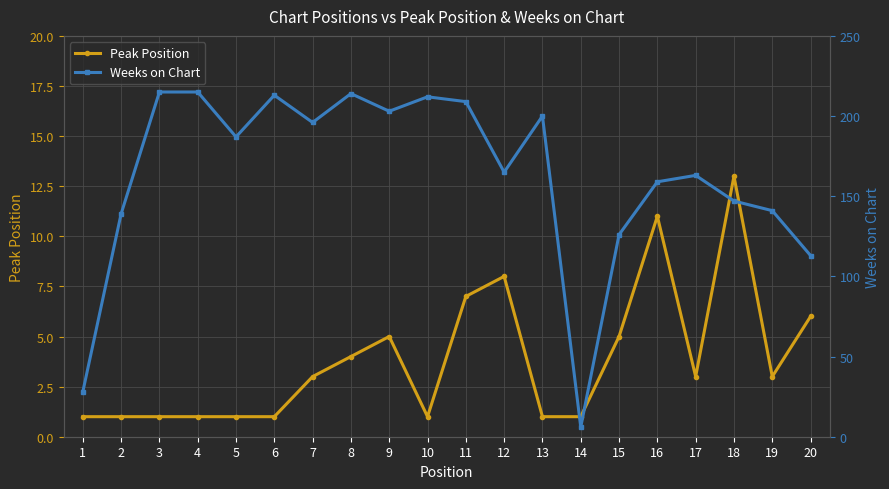

What is the sum of the Weeks on Chart values at 18 and 9?

350